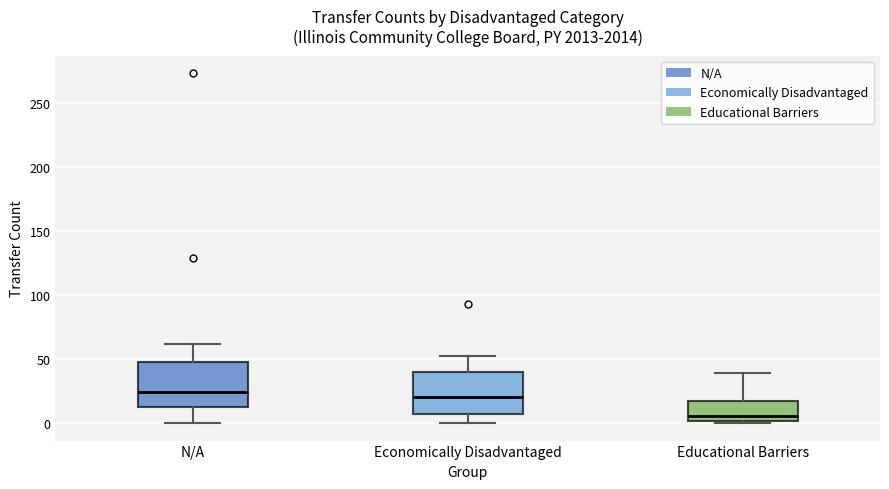

Reading left to right, read every box against the y-axis: the position of its median line, the range the box covers, and the ends of its whiskers. The values are not printed on the chart, so give them approximately, as read against the axis.

N/A: median 25, box 10 to 50, whiskers 0 to 60
Economically Disadvantaged: median 20, box 5 to 40, whiskers 0 to 50
Educational Barriers: median 5, box 0 to 15, whiskers 0 (just below the box's lower edge) to 40